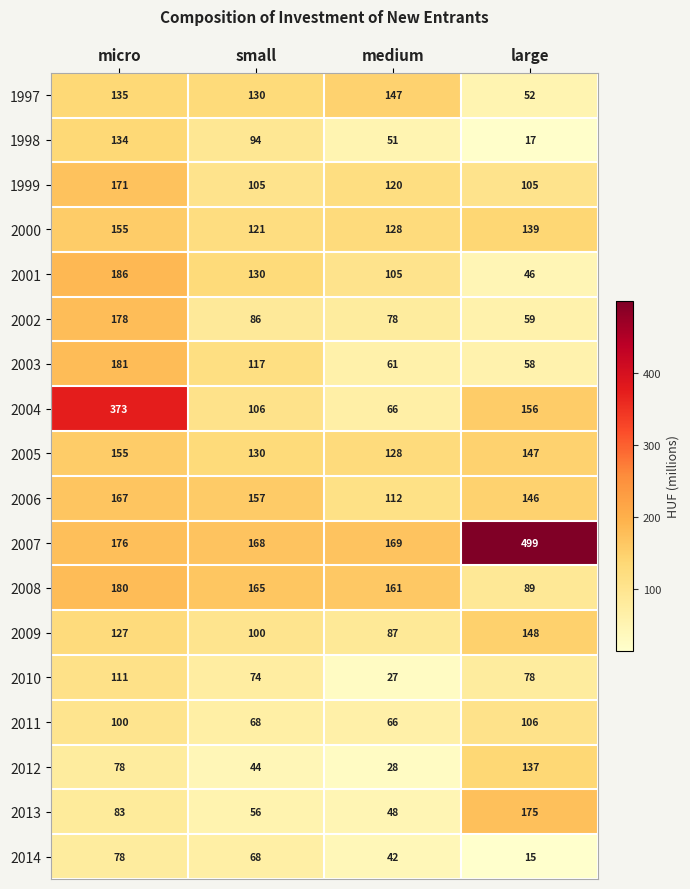

What is the difference between the highest and lowest values at large?

484